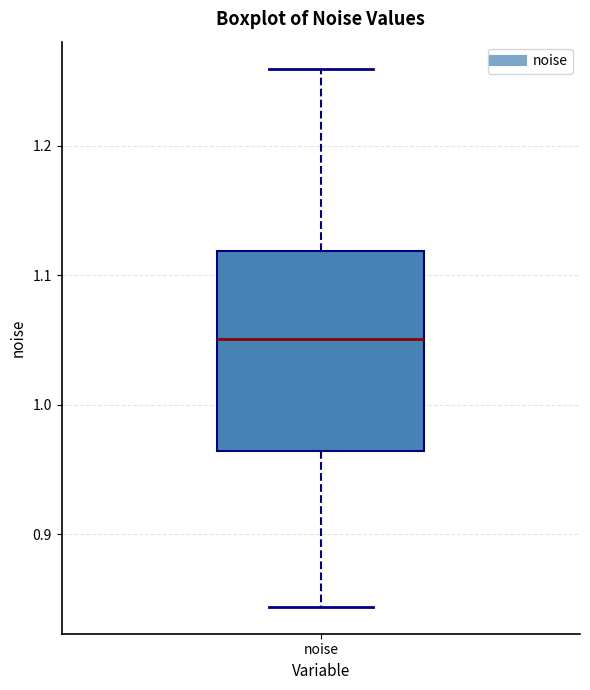

Where does the lower whisker of the box for noise end on the y-axis? The values are not printed on the chart, so give them approximately, as read against the axis.

0.84